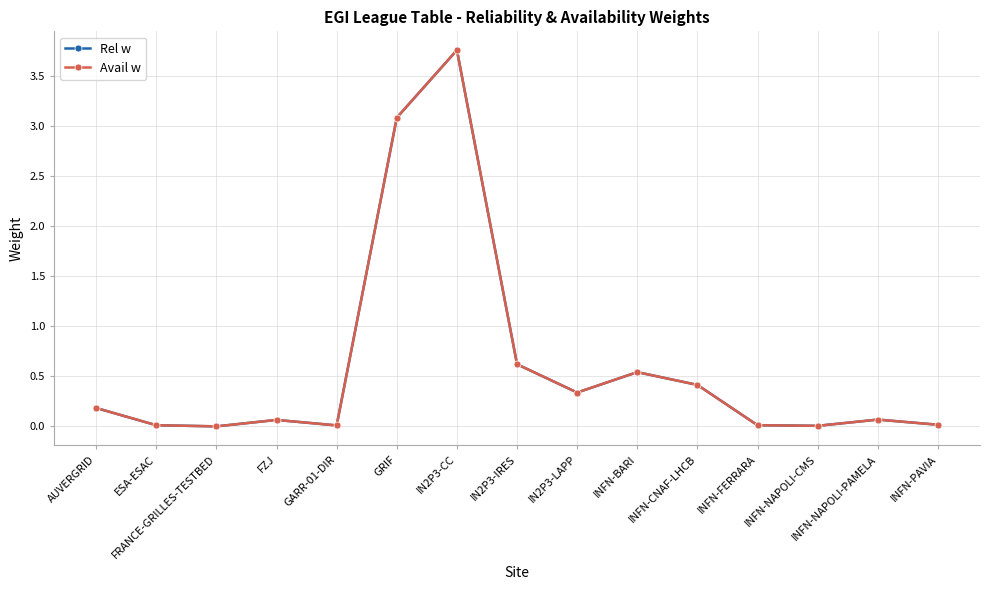

How many interior local valleys does the Rel w series have?

4